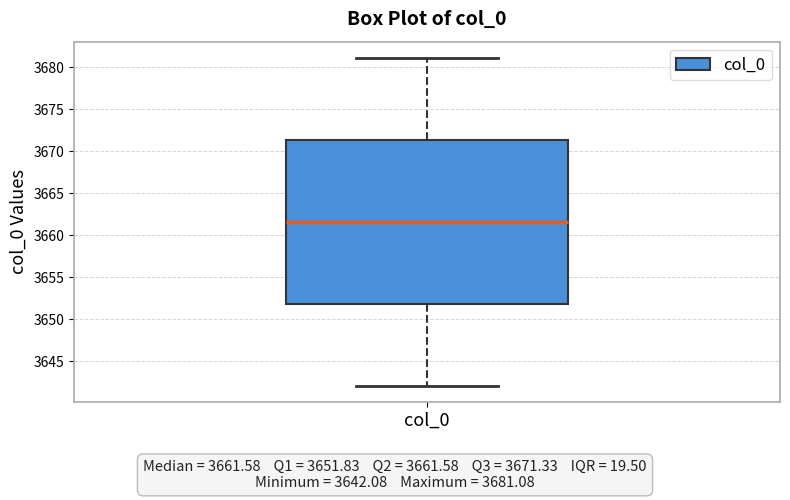

Transcribe this box plot: give where the median line is, the range the box spans, and where the two whiskers end, as read against the y-axis. The values are not printed on the chart, so give them approximately, as read against the axis.

median 3661.5, box 3652.0 to 3671.5, whiskers 3642.0 to 3681.0